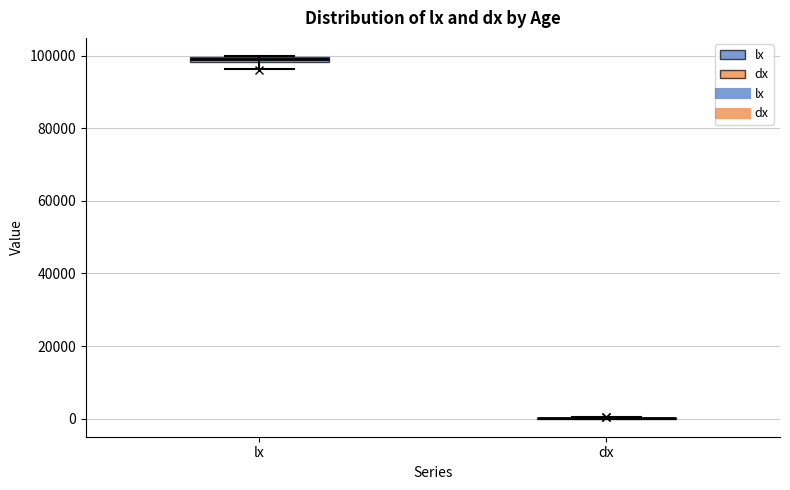

Where is the lower edge of the box for lx on the y-axis? The values are not printed on the chart, so give them approximately, as read against the axis.

98000